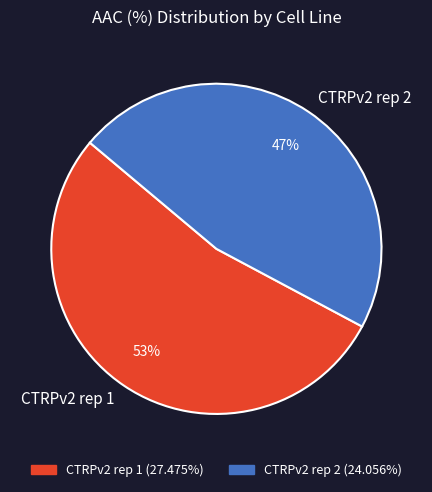

The CTRPv2 rep 2 slice represents 33% of the pie. True or false?

False